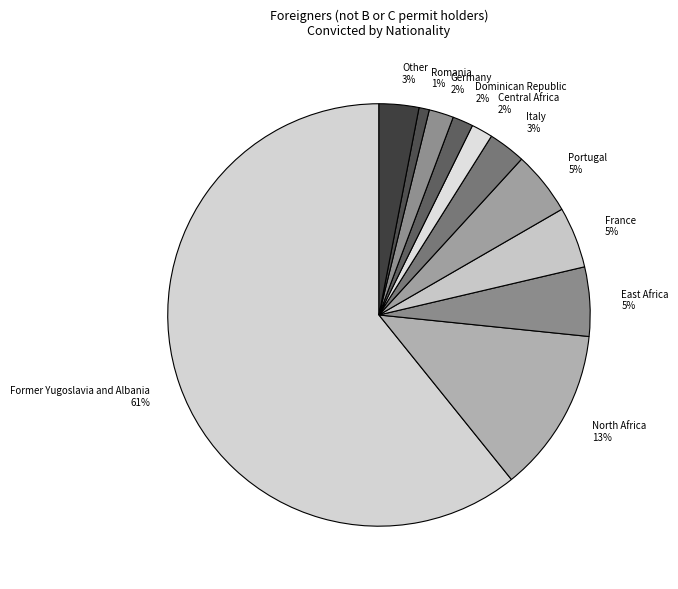

What percentage is the Other slice, to the nearest percent?

3%